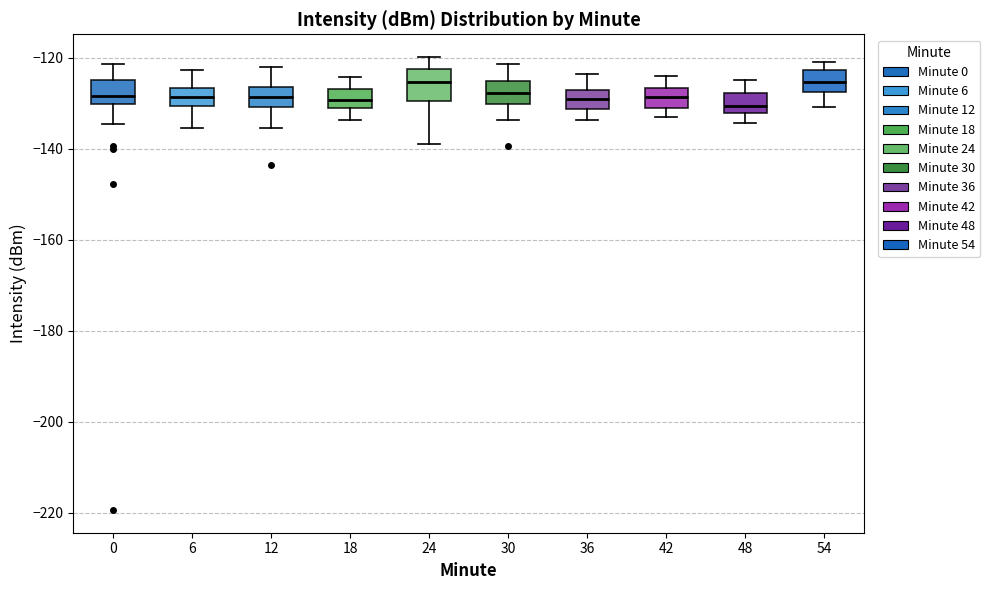

Reading left to right, transcribe this box plot: for each box, give where its median line is, the range the box spans, and where its two whiskers end, as read against the y-axis. The values are not printed on the chart, so give them approximately, as read against the axis.

0: median -128, box -130 to -124, whiskers -134 to -122
6: median -128, box -130 to -126, whiskers -136 to -122
12: median -128, box -130 to -126, whiskers -136 to -122
18: median -130, box -132 to -126, whiskers -134 to -124
24: median -126, box -130 to -122, whiskers -138 to -120
30: median -128, box -130 to -126, whiskers -134 to -122
36: median -130, box -132 to -126, whiskers -134 to -124
42: median -128, box -132 to -126, whiskers -134 to -124
48: median -130, box -132 to -128, whiskers -134 to -124
54: median -126, box -128 to -122, whiskers -130 to -120